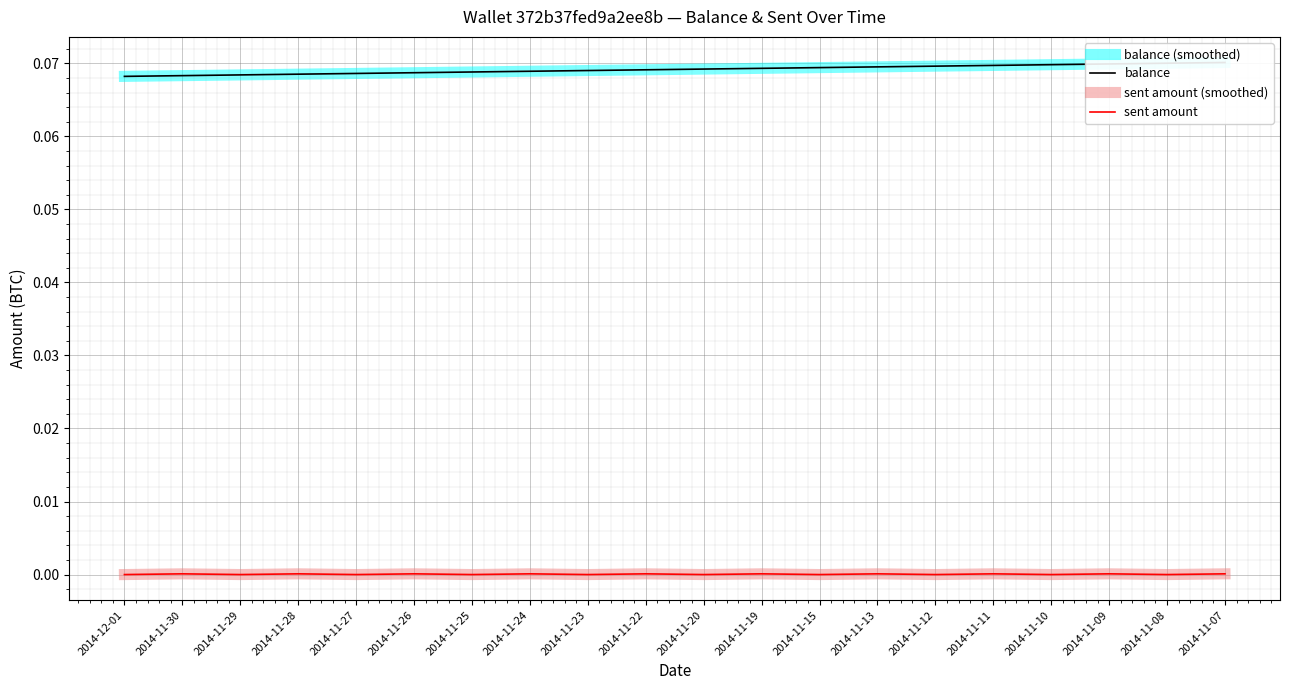

Which category has the highest value in the sent amount (smoothed) series?

2014-11-30